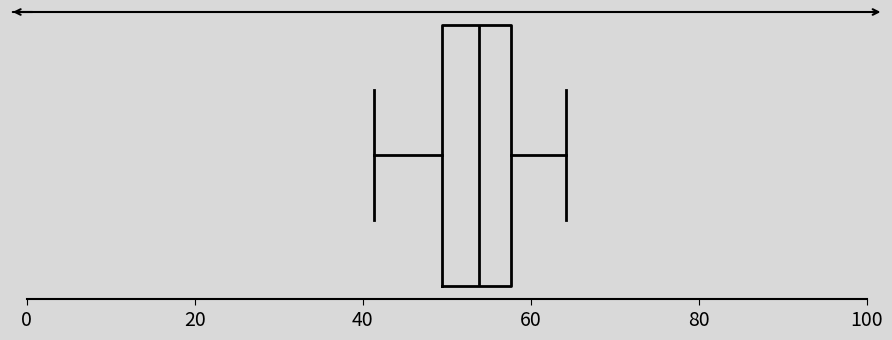

Read this box plot against the x-axis: the position of the median line, the range covered by the box, and the ends of both whiskers. The values are not printed on the chart, so give them approximately, as read against the axis.

median 54, box 50 to 58, whiskers 42 to 64